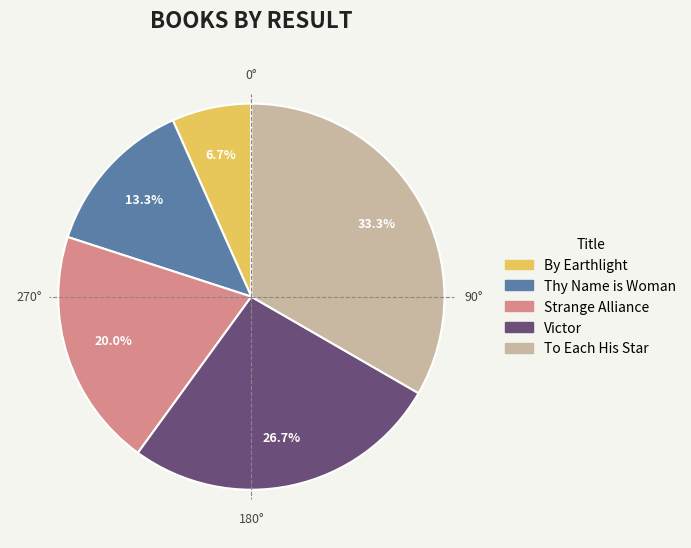

Rank the categories by value from highest to lowest.

To Each His Star, Victor, Strange Alliance, Thy Name is Woman, By Earthlight